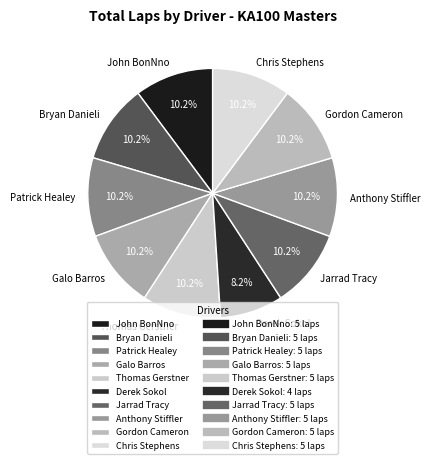

What is the ratio of the value at Thomas Gerstner to the value at John BonNno?

1.0